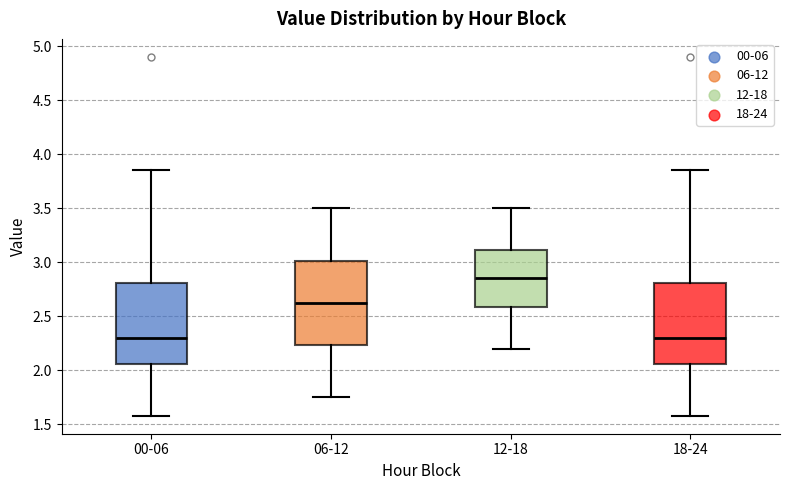

Which box's median line is the highest?

12-18